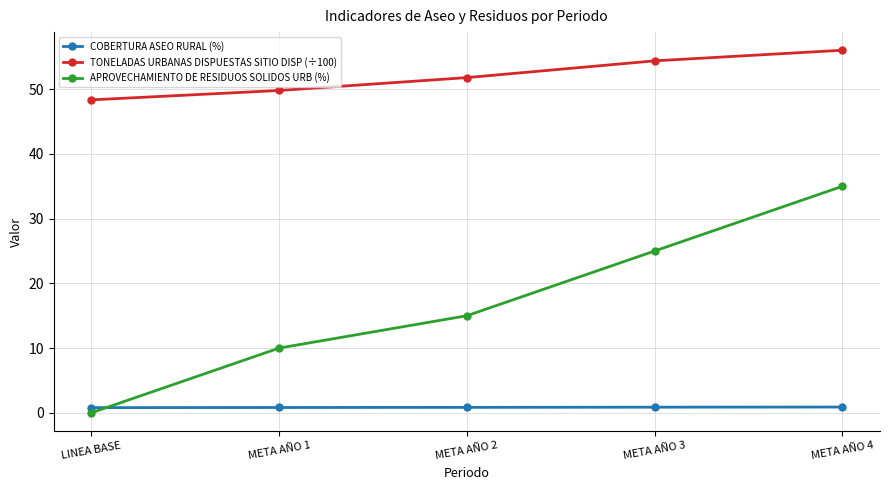

Between LINEA BASE and META AÑO 4, which series saw the biggest shift?

APROVECHAMIENTO DE RESIDUOS SOLIDOS URB (%)